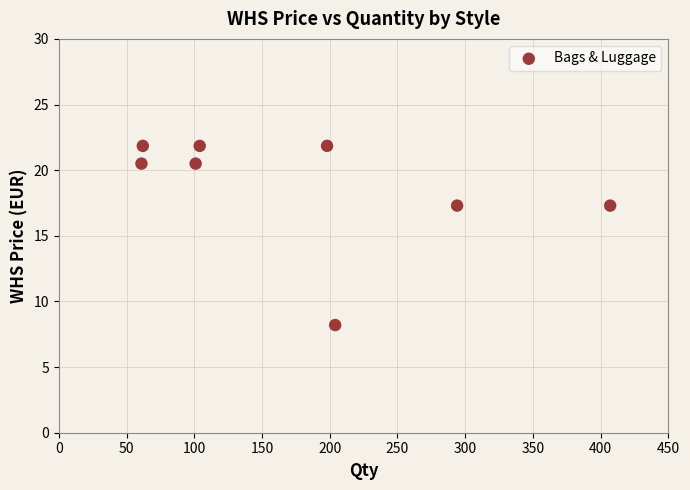

What is the range of X values (max minus min)?

346.0